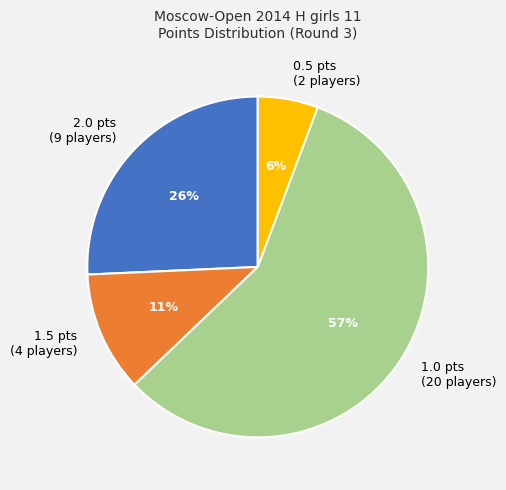

Do 1.0 pts (20 players) and 2.0 pts (9 players) together represent more than half of the pie?

Yes